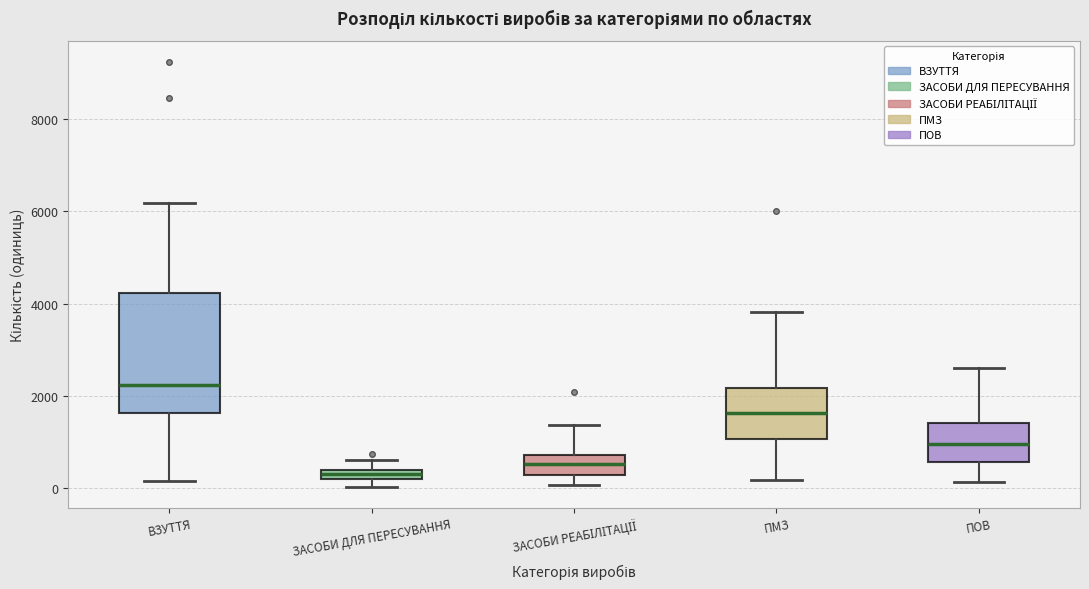

Comparing the boxes themselves (not the whiskers), which one is the tallest?

ВЗУТТЯ